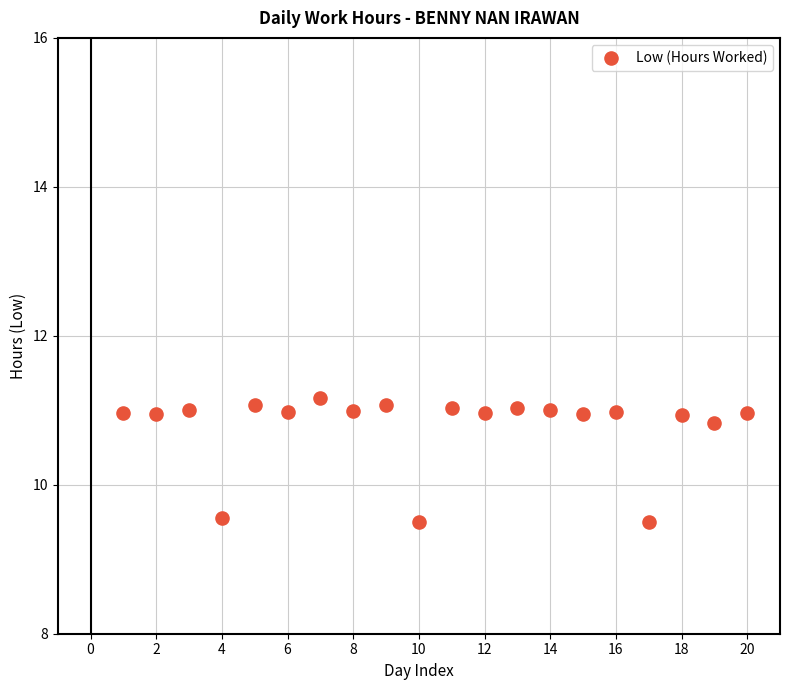

What is the range of X values (max minus min)?

19.0